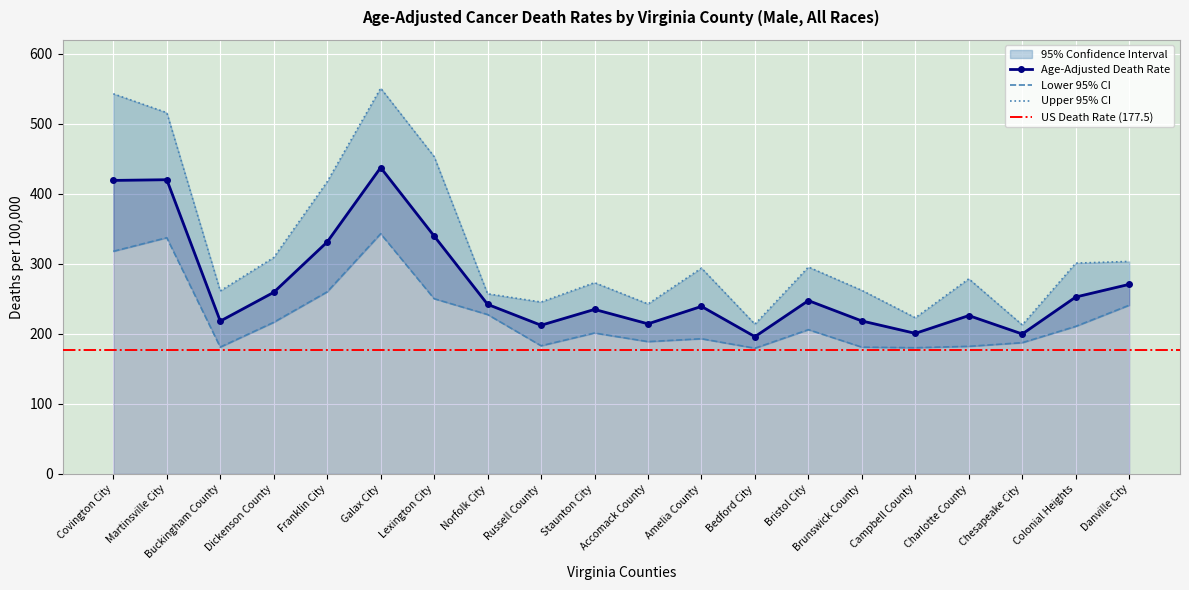

At which label does Age-Adjusted Death Rate first exceed 242?

Covington City